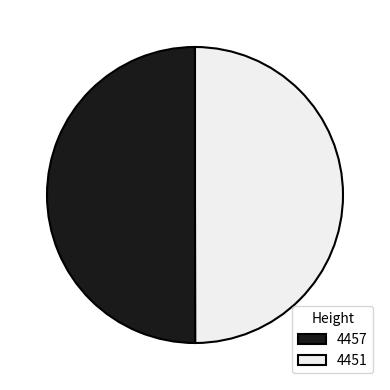

What is the ratio of the value at 4457 to the value at 4451?

1.0